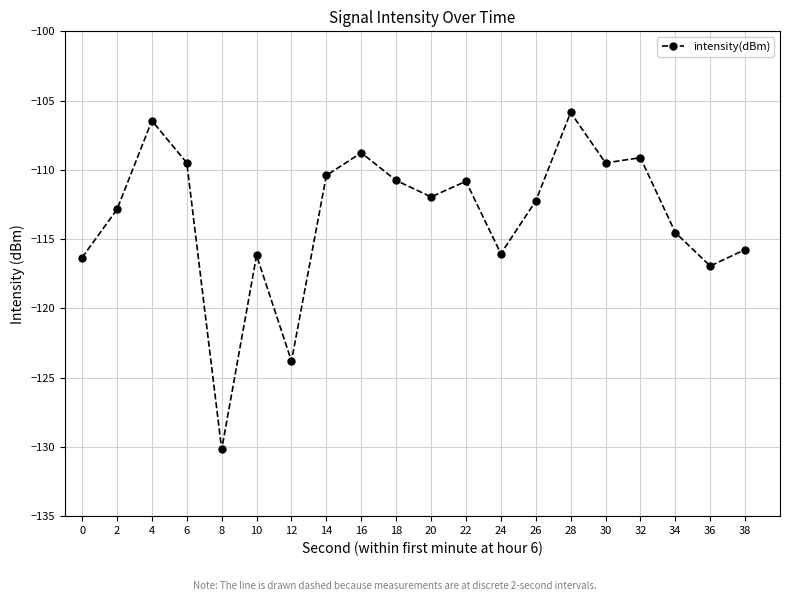

What is the average value?

-113.4